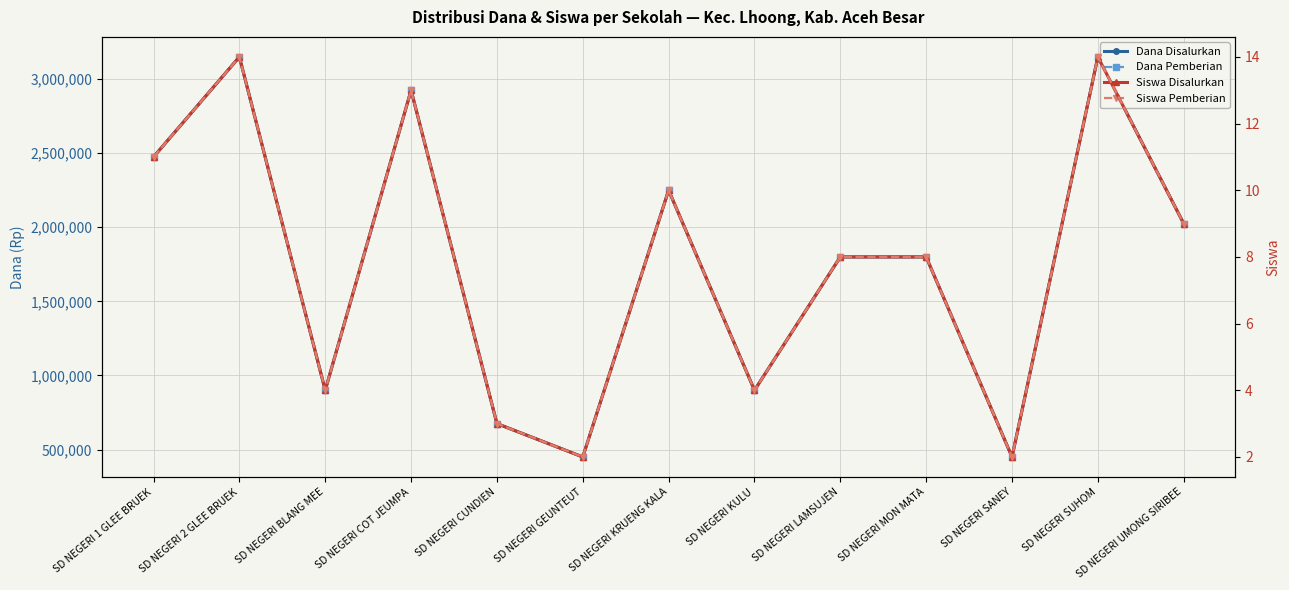

Reading left to right, transcribe all the data shown in this chart.

Dana Disalurkan: 2475000	3150000	900000	2925000	675000	450000	2250000	900000	1800000	1800000	450000	3150000	2025000
Dana Pemberian: 2475000	3150000	900000	2925000	675000	450000	2250000	900000	1800000	1800000	450000	3150000	2025000
Siswa Disalurkan: 11	14	4	13	3	2	10	4	8	8	2	14	9
Siswa Pemberian: 11	14	4	13	3	2	10	4	8	8	2	14	9